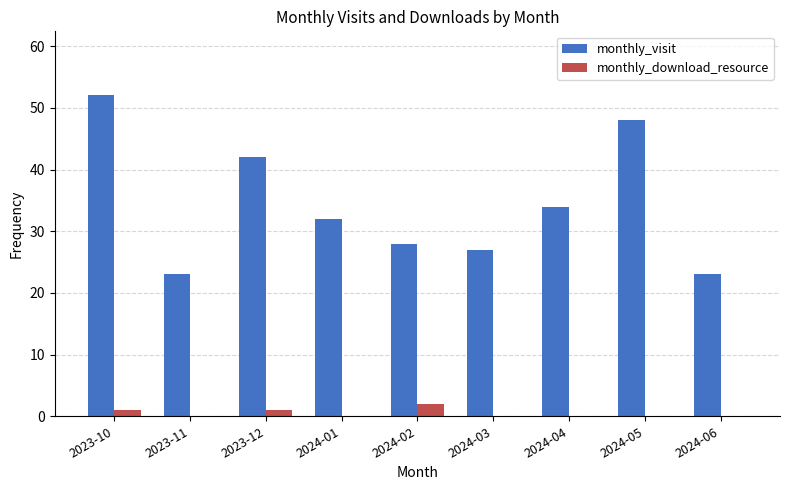

What is the sum of all monthly_download_resource values?

4